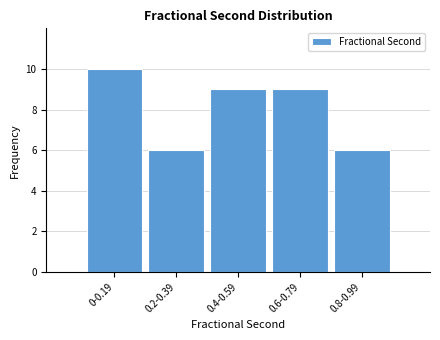

Reading left to right, what are all the values shown in this chart?

0-0.19=10	0.2-0.39=6	0.4-0.59=9	0.6-0.79=9	0.8-0.99=6